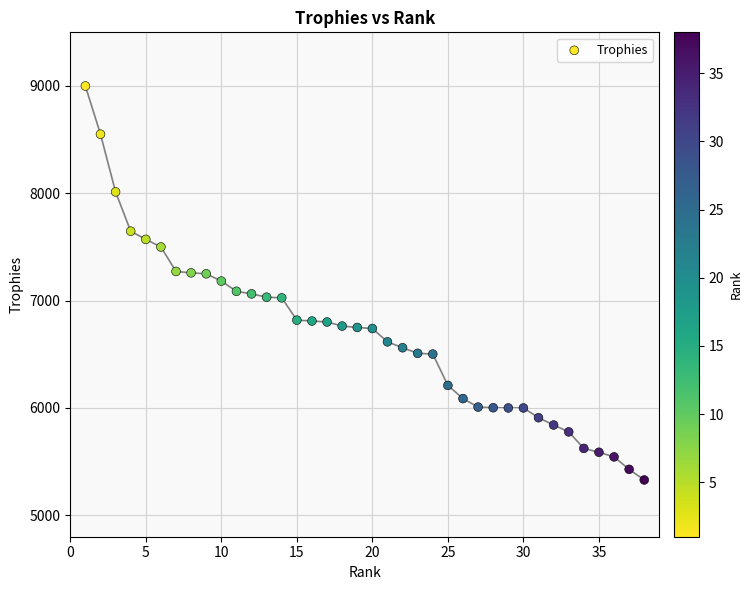

What is the range of Y values (max minus min)?

3671